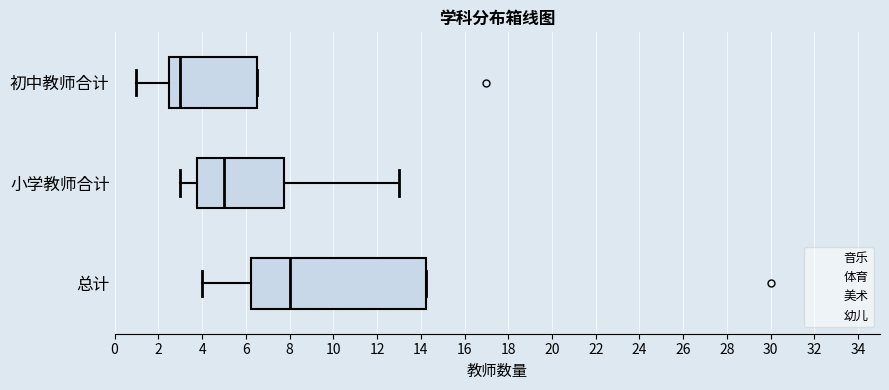

Where does the median line of the box for 小学教师合计 sit on the x-axis? The values are not printed on the chart, so give them approximately, as read against the axis.

5.0